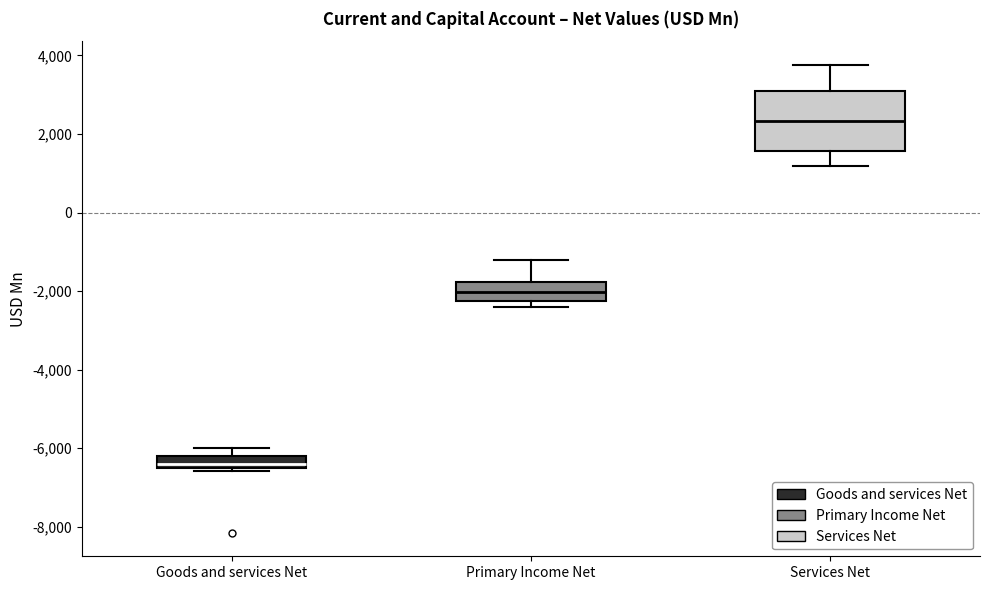

Reading left to right, transcribe this box plot: for each box, give where its median line is, the range the box spans, and where its two whiskers end, as read against the y-axis. The values are not printed on the chart, so give them approximately, as read against the axis.

Goods and services Net: median -6400, box -6600 to -6200, whiskers -6600 (just below the box's lower edge) to -6000
Primary Income Net: median -2000, box -2200 to -1800, whiskers -2400 to -1200
Services Net: median 2400, box 1600 to 3000, whiskers 1200 to 3800